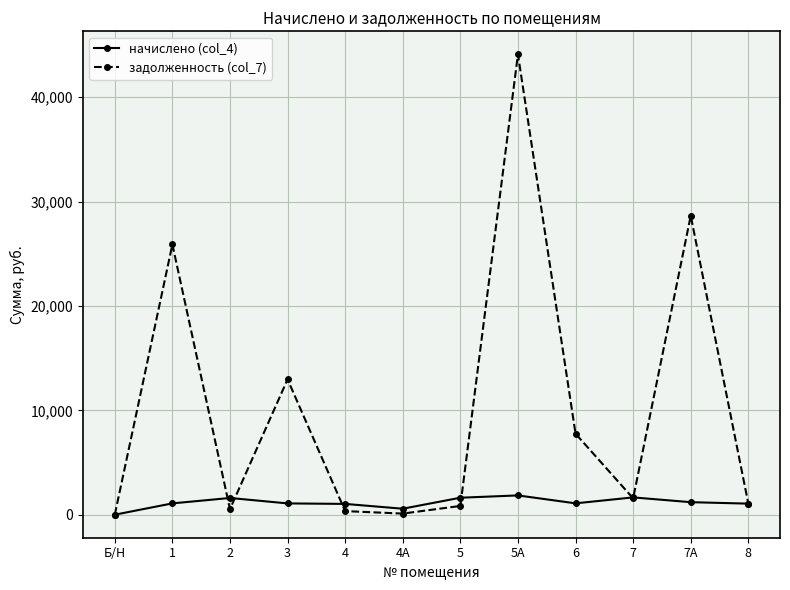

How many series are shown in this chart?

2